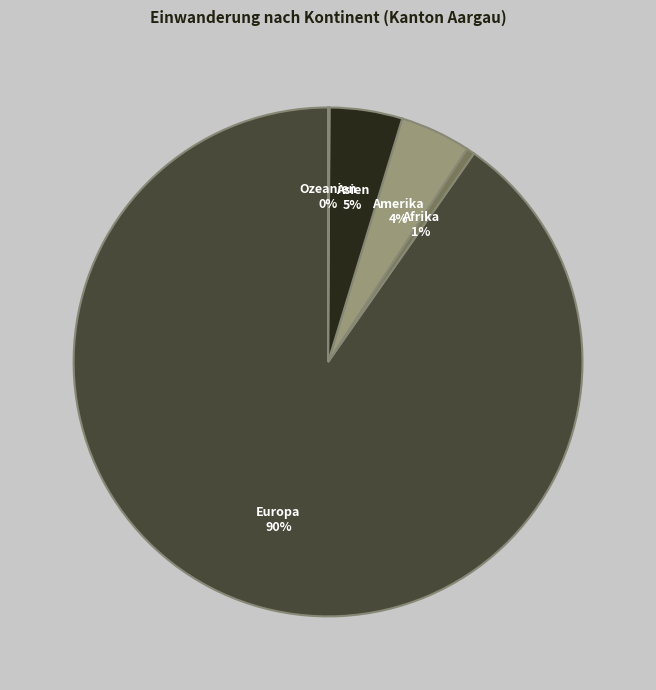

Which slice represents more than half of the pie?

Europa